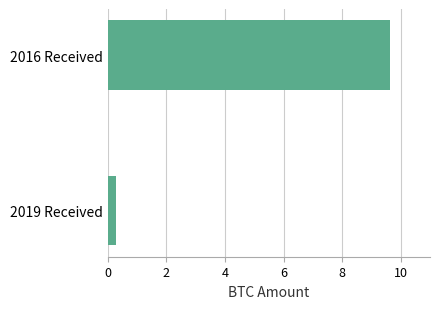

How many data points are above 9?

1